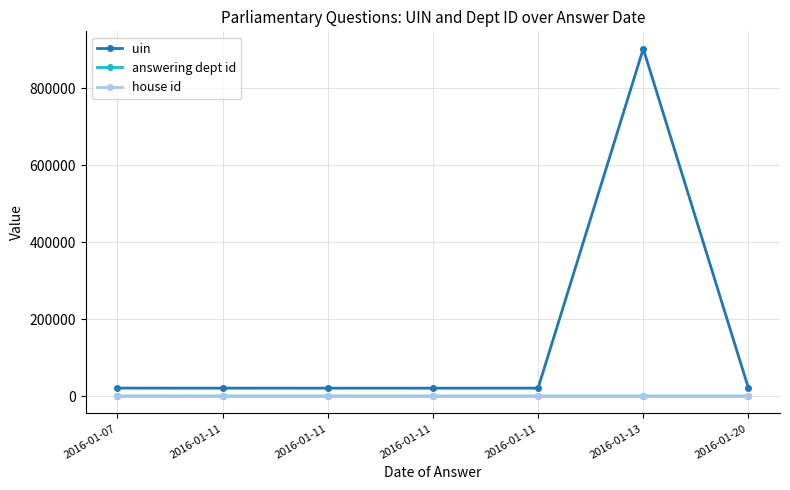

What is the sum of the answering dept id values at 2016-01-11 and 2016-01-13?

42